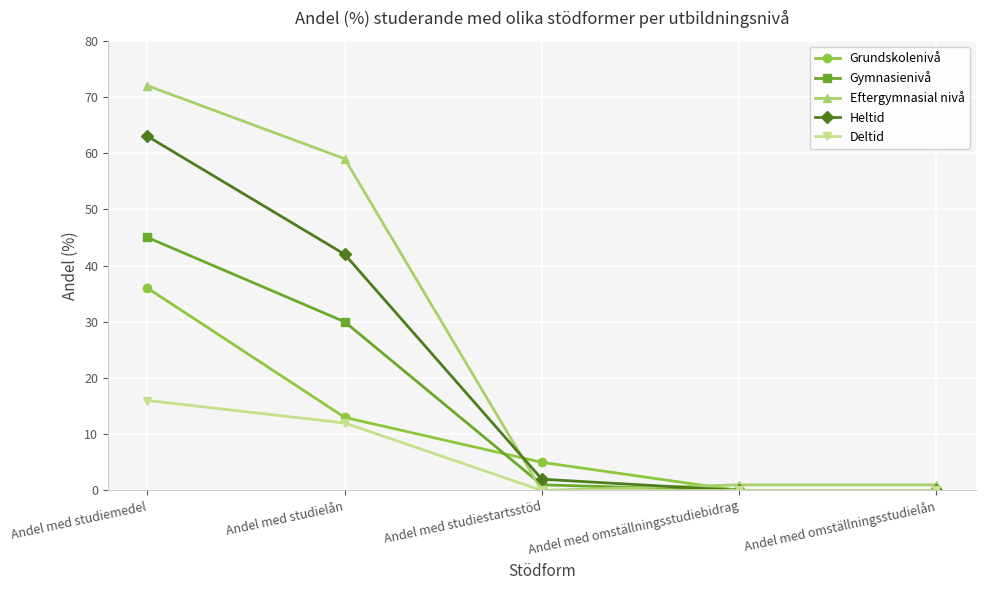

Where do Heltid and Eftergymnasial nivå first cross each other?

Andel med studielån and Andel med studiestartsstöd